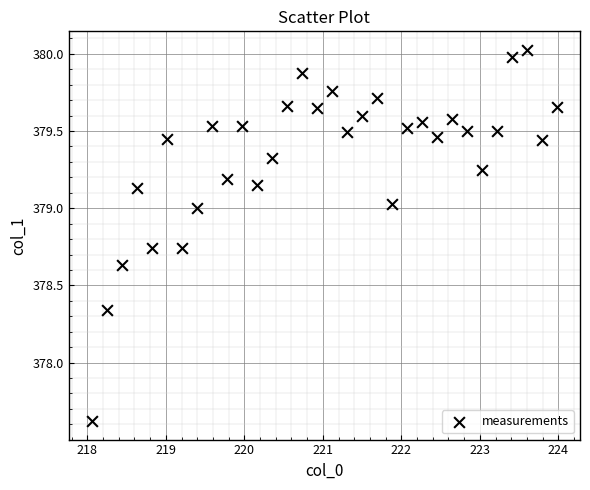

What is the range of Y values (max minus min)?

2.4